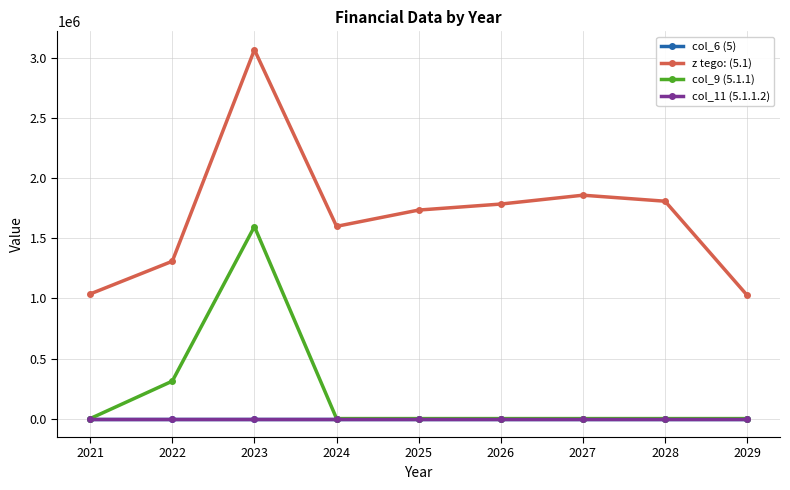

Does the chart have visible grid lines?

Yes